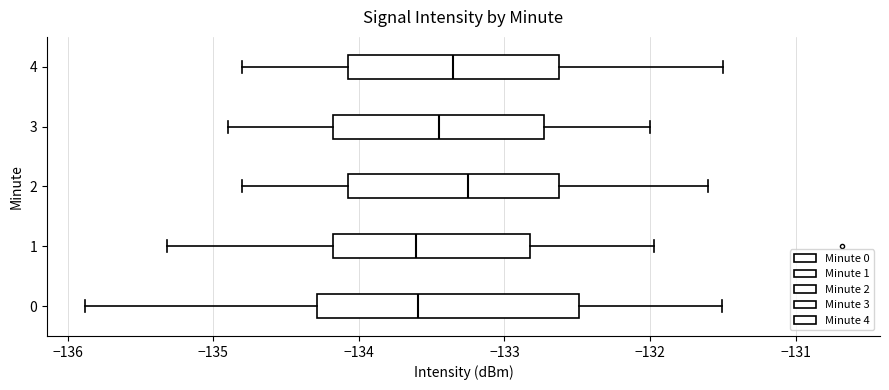

Reading bottom to top, read every box against the x-axis: the position of its median line, the range the box covers, and the ends of its whiskers. The values are not printed on the chart, so give them approximately, as read against the axis.

0: median -133.6, box -134.3 to -132.5, whiskers -135.9 to -131.5
1: median -133.6, box -134.2 to -132.8, whiskers -135.3 to -132.0
2: median -133.2, box -134.1 to -132.6, whiskers -134.8 to -131.6
3: median -133.4, box -134.2 to -132.7, whiskers -134.9 to -132.0
4: median -133.3, box -134.1 to -132.6, whiskers -134.8 to -131.5